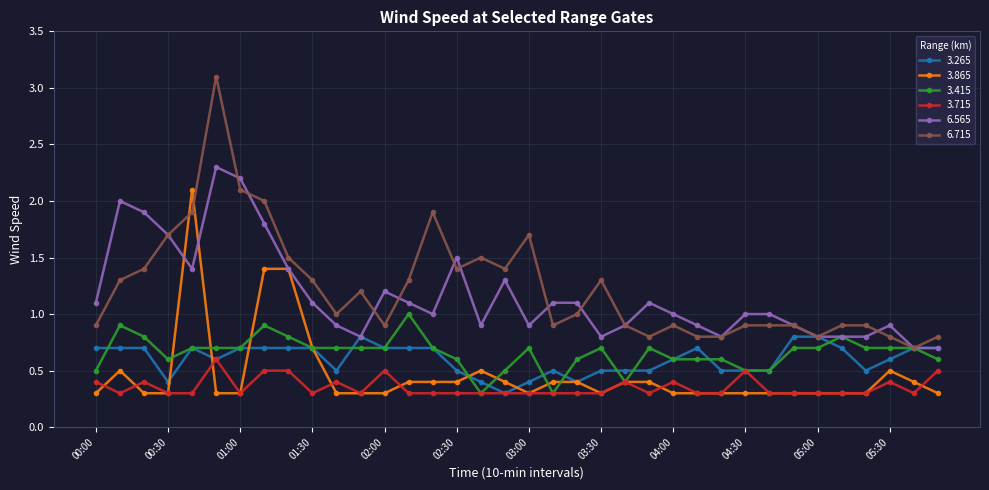

True or false: 6.565 and 3.715 intersect in this chart.

False